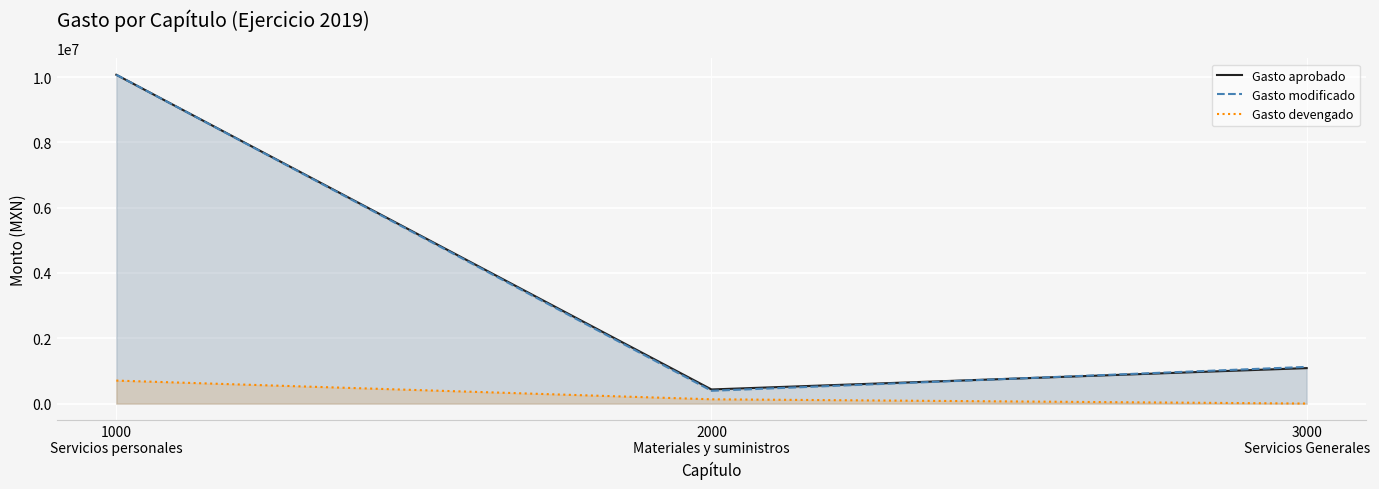

Which category has the lowest value in the Gasto aprobado series?

2000
Materiales y suministros